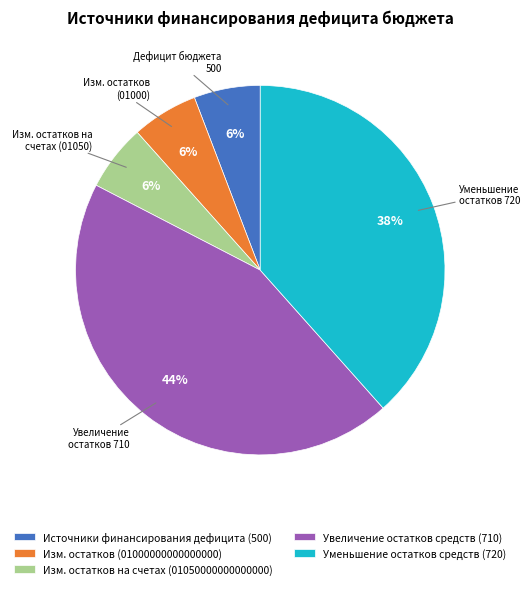

Does any single category account for the majority?

No